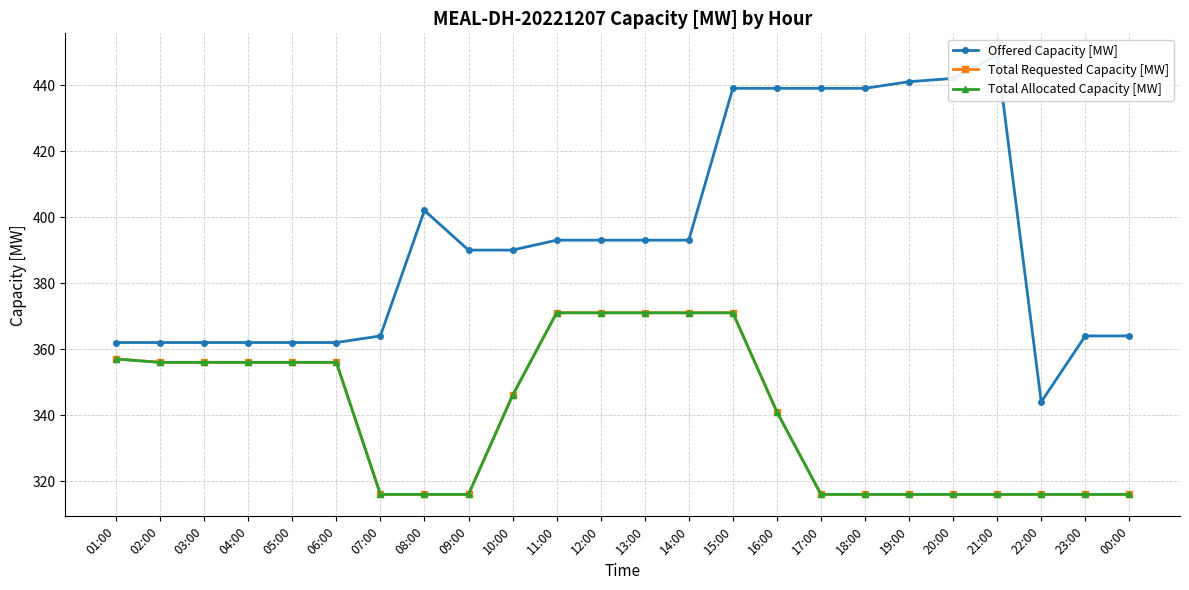

Read the Total Requested Capacity [MW] value at 11:00, to the nearest 5.

370